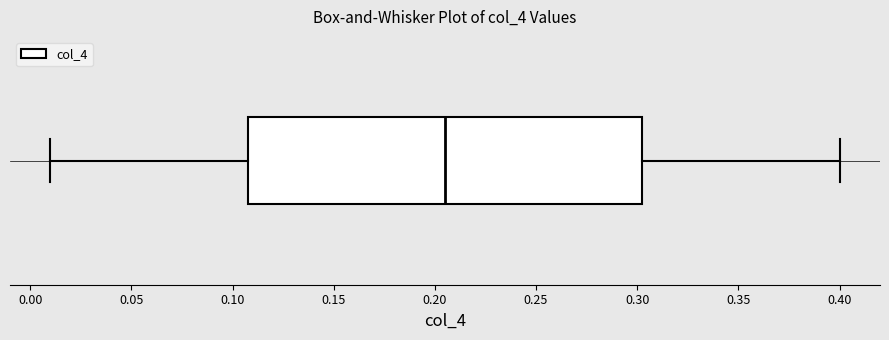

Read this box plot against the x-axis: the position of the median line, the range covered by the box, and the ends of both whiskers. The values are not printed on the chart, so give them approximately, as read against the axis.

median 0.205, box 0.110 to 0.305, whiskers 0.010 to 0.400